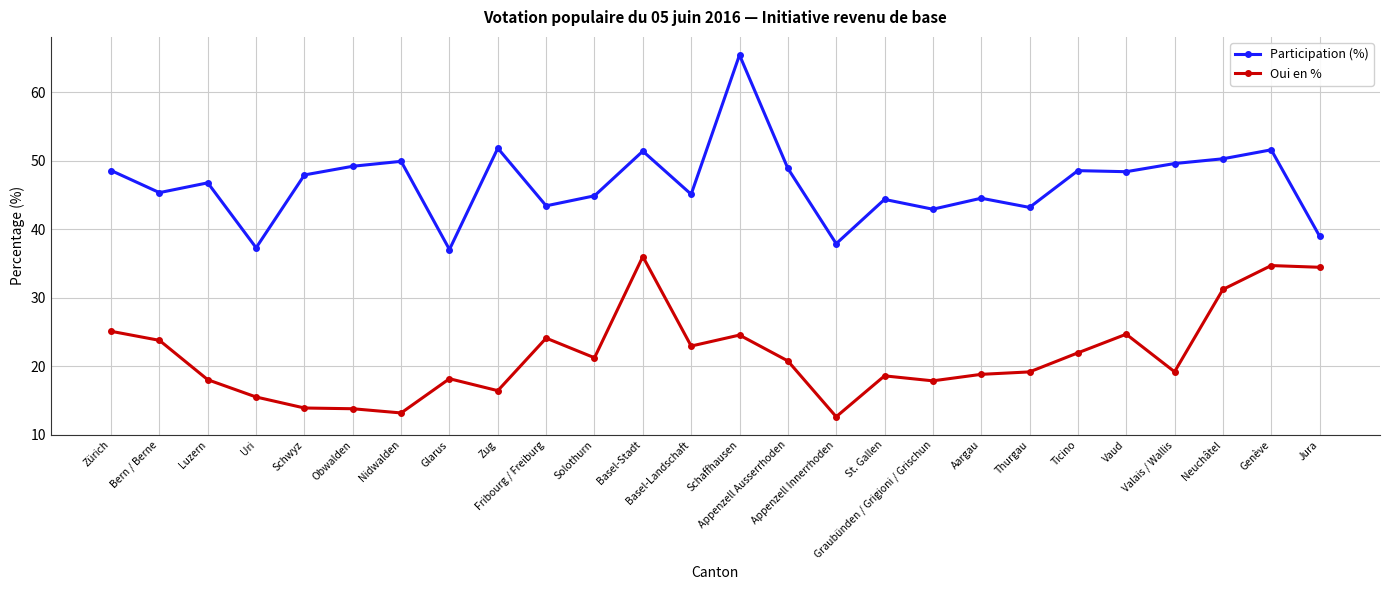

The value of Oui en % at Obwalden is 13.8. True or false?

True